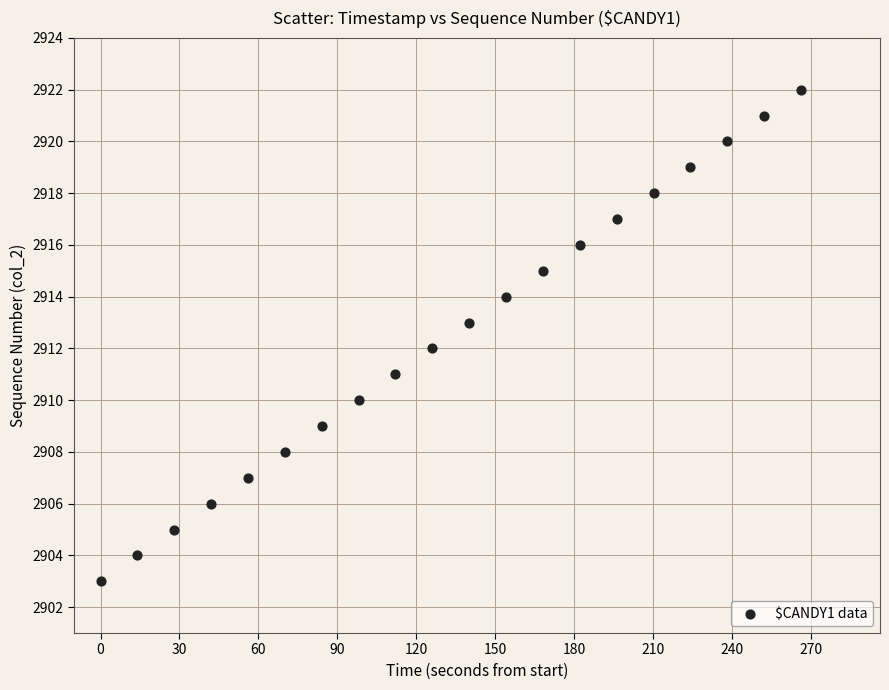

What is the range of Y values (max minus min)?

19